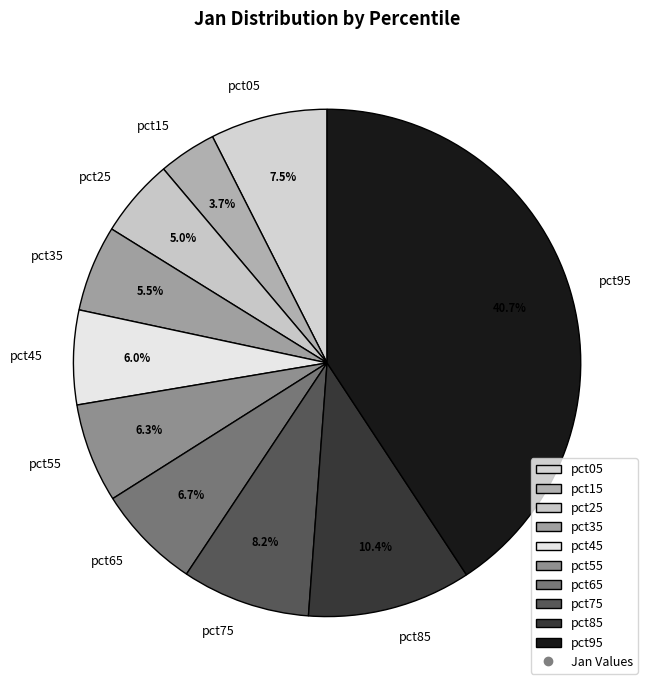

Does pct75 account for over 50% of the chart?

No